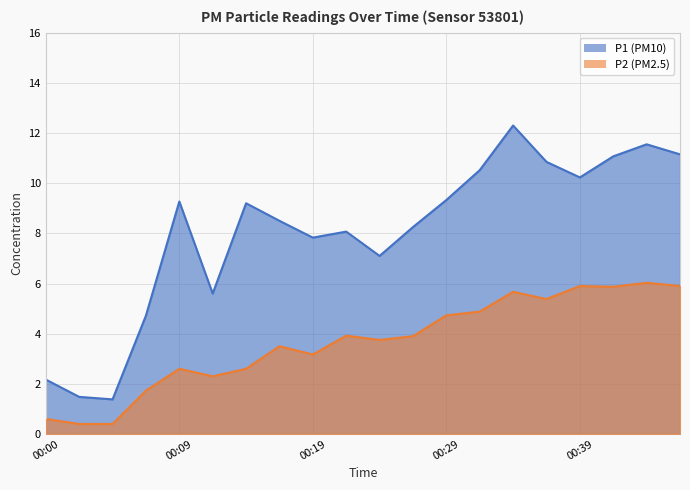

How many interior local peaks does the P1 series have?

5